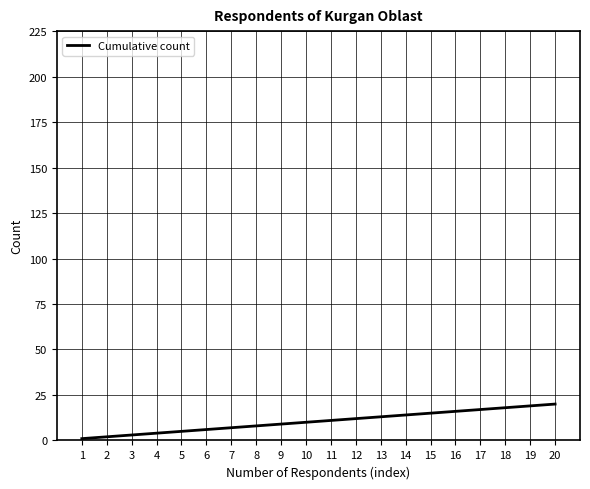

True or false: the data shows 7 at 7.

True